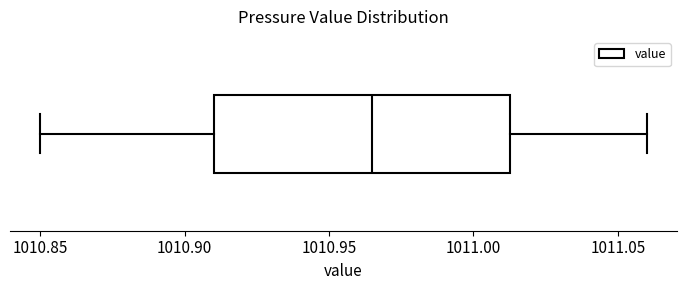

Read this box plot against the x-axis: the position of the median line, the range covered by the box, and the ends of both whiskers. The values are not printed on the chart, so give them approximately, as read against the axis.

median 1010.965, box 1010.910 to 1011.015, whiskers 1010.850 to 1011.060